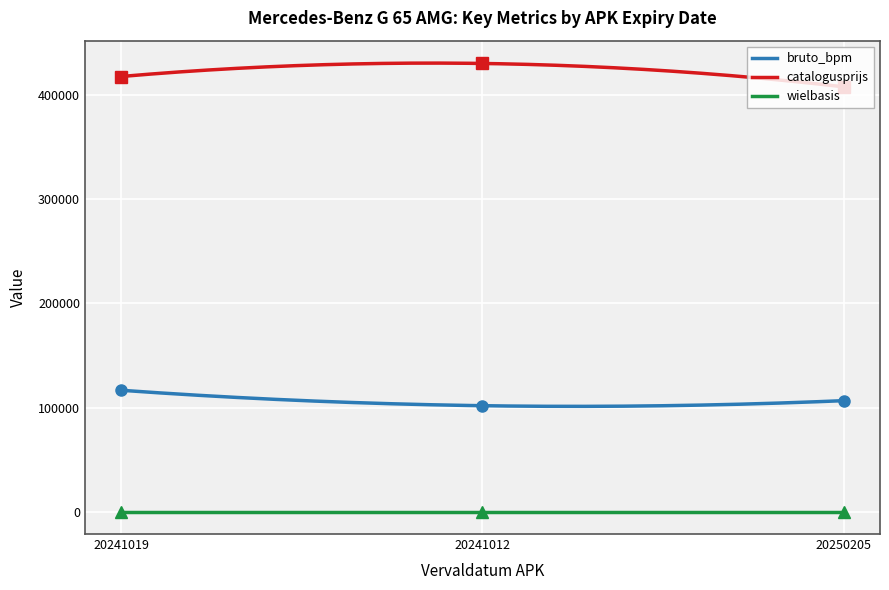

Between 20241012 and 20241019, which is larger?

20241019